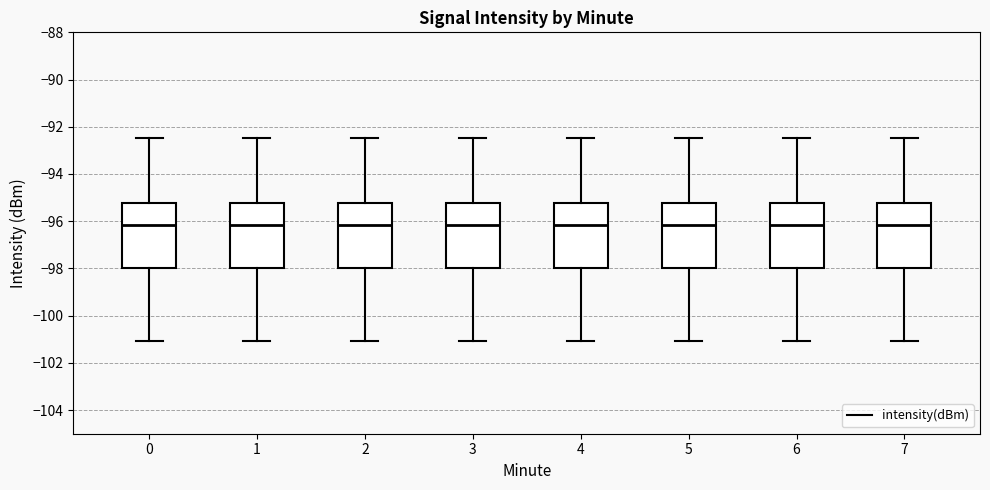

Reading left to right, transcribe this box plot: for each box, give where its median line is, the range the box spans, and where its two whiskers end, as read against the y-axis. The values are not printed on the chart, so give them approximately, as read against the axis.

0: median -96.2, box -98.0 to -95.2, whiskers -101.0 to -92.4
1: median -96.2, box -98.0 to -95.2, whiskers -101.0 to -92.4
2: median -96.2, box -98.0 to -95.2, whiskers -101.0 to -92.4
3: median -96.2, box -98.0 to -95.2, whiskers -101.0 to -92.4
4: median -96.2, box -98.0 to -95.2, whiskers -101.0 to -92.4
5: median -96.2, box -98.0 to -95.2, whiskers -101.0 to -92.4
6: median -96.2, box -98.0 to -95.2, whiskers -101.0 to -92.4
7: median -96.2, box -98.0 to -95.2, whiskers -101.0 to -92.4